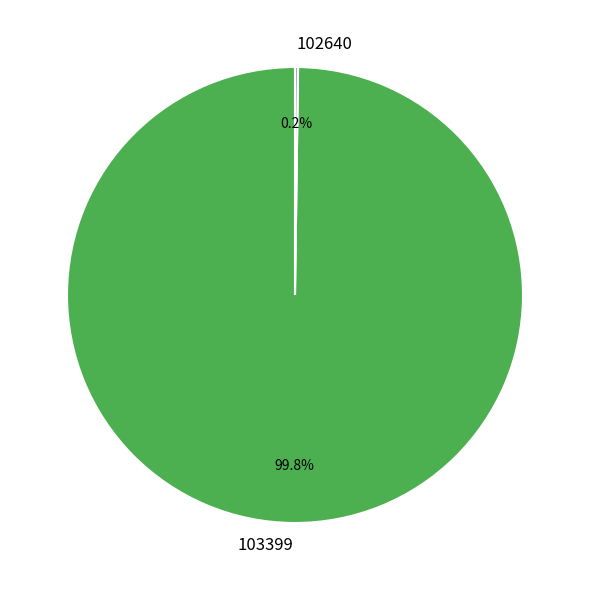

To the nearest percent, what percentage of the pie is 103399?

100%